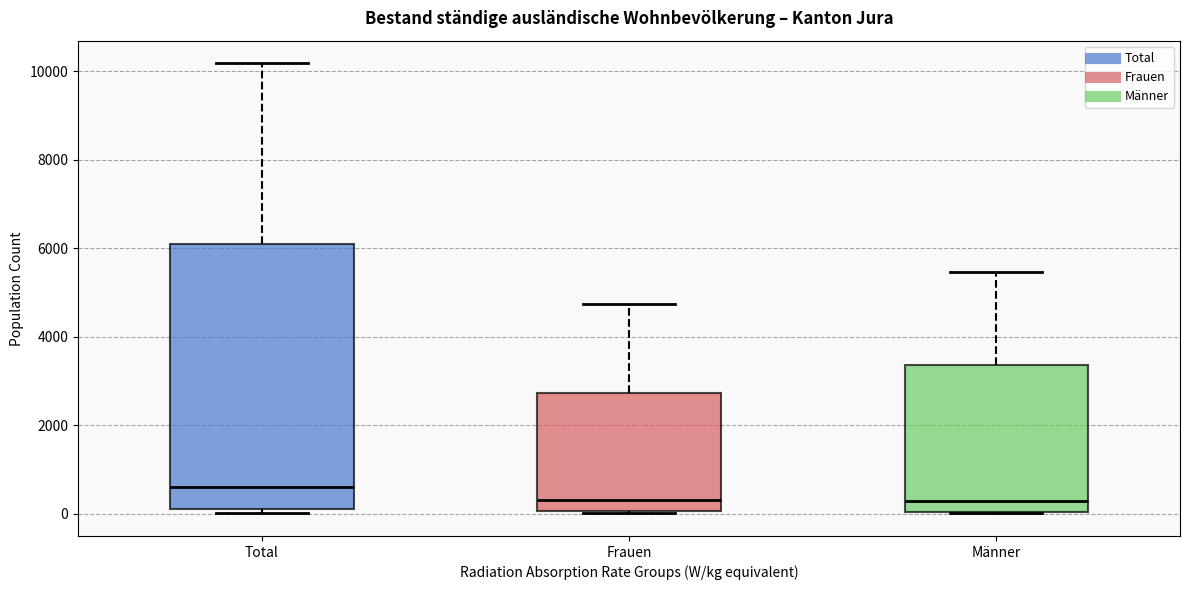

Which box is the tallest, from its lower edge to its upper edge?

Total